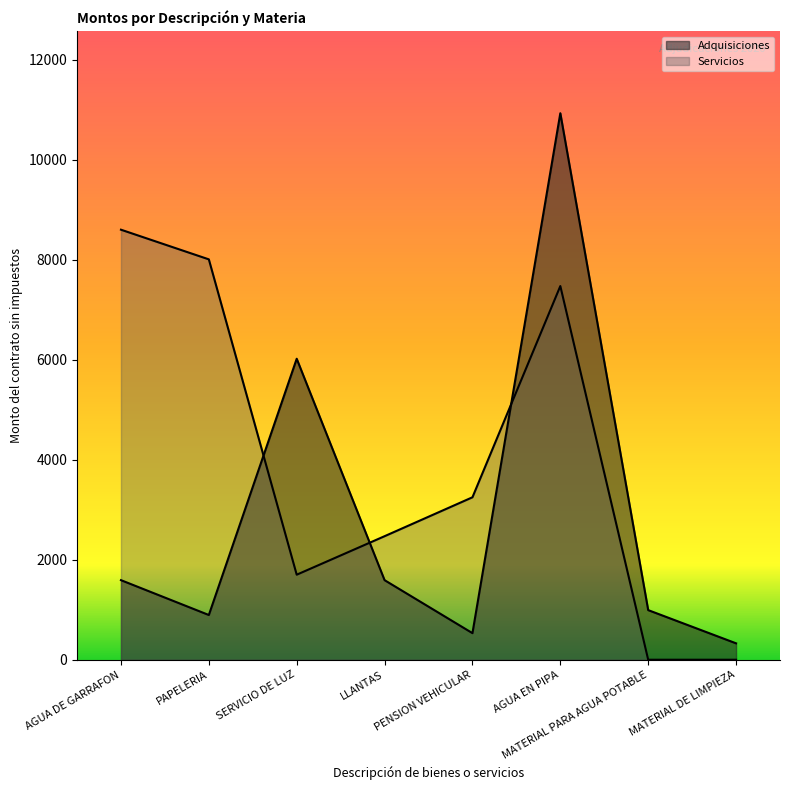

What is the value of the Servicios point at the 1st from the left?

8598.0